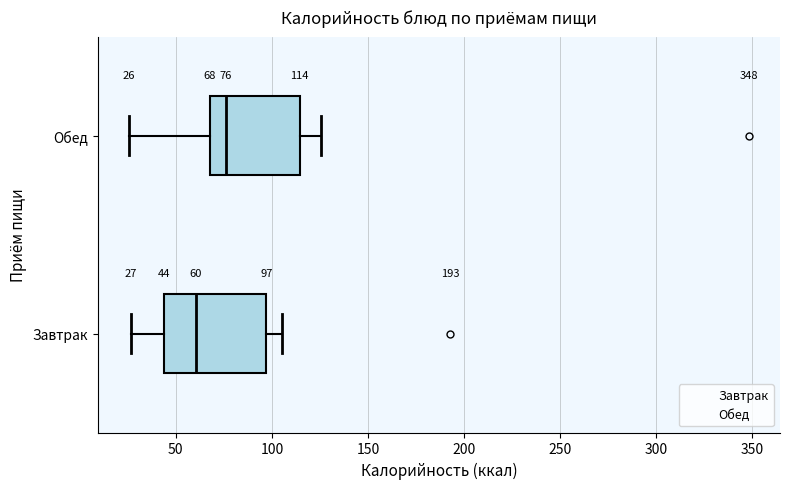

Comparing the boxes themselves (not the whiskers), which one is the widest?

Завтрак